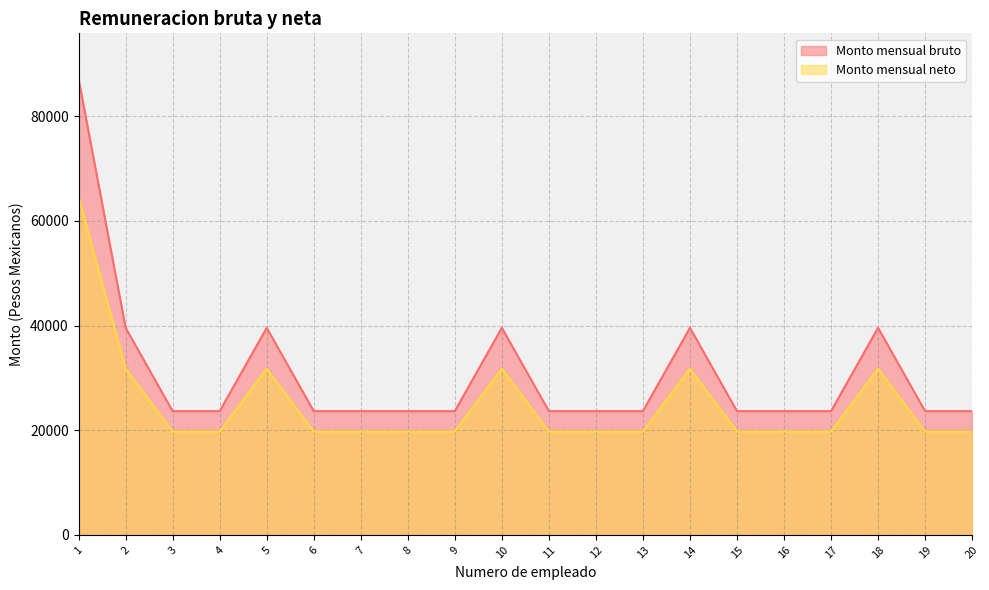

Where is Monto mensual neto nearest to the value 42154?

2